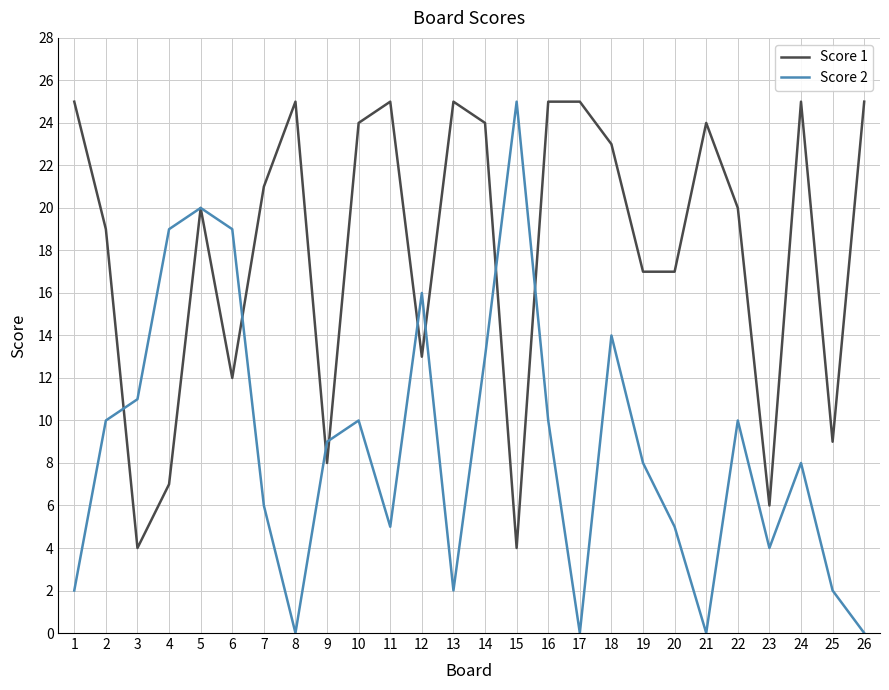

Is the value of Score 1 at 9 greater than the value of Score 2 at 16?

No